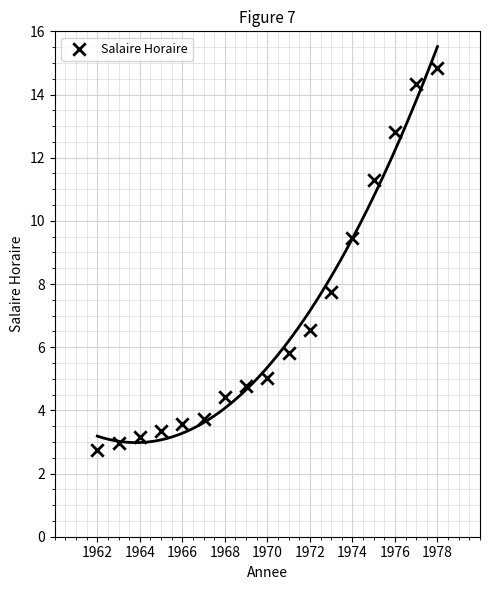

What is the range of Y values (max minus min)?

12.1